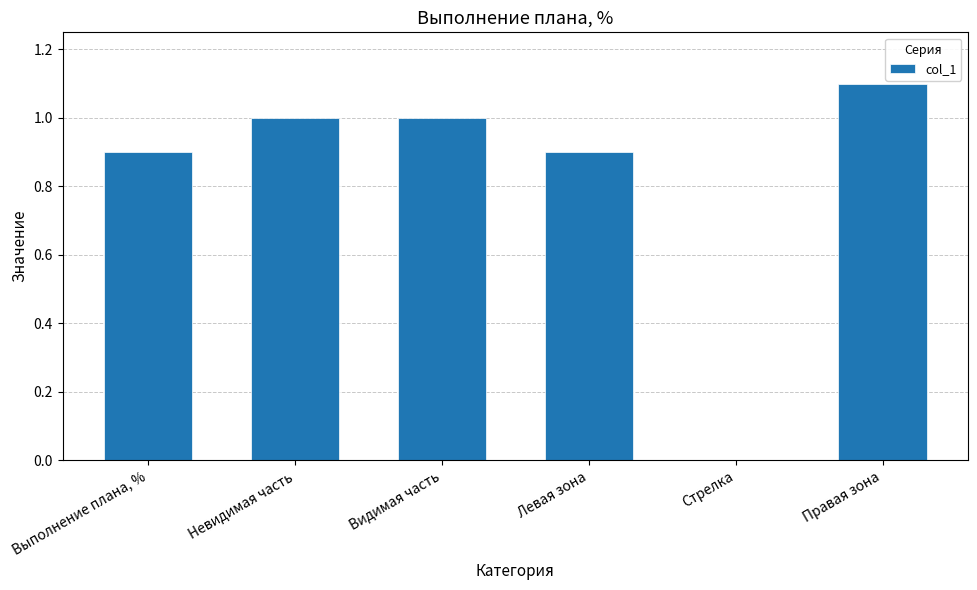

Reading left to right, what are all the values shown in this chart?

Выполнение плана, %=0.9	Невидимая часть=1.0	Видимая часть=1.0	Левая зона=0.9	Стрелка=0.0	Правая зона=1.1